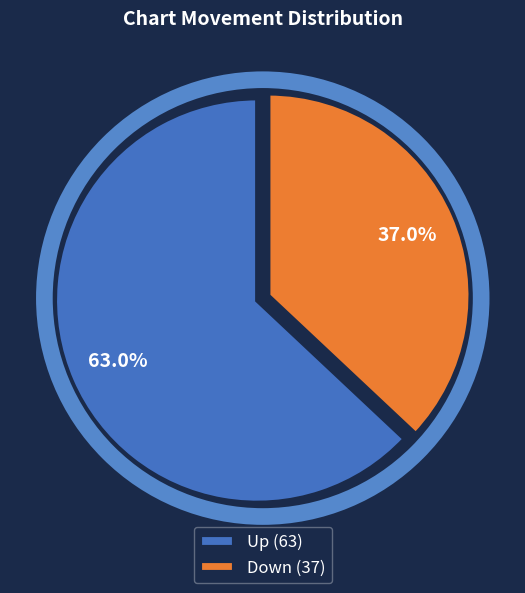

What is the ratio of the value at Up (63) to the value at Down (37)?

1.7